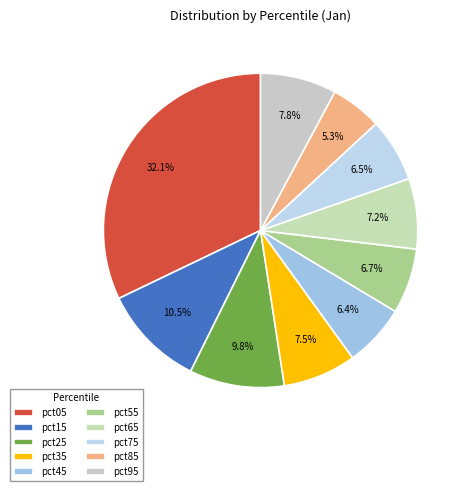

How many slices are in this pie chart?

10